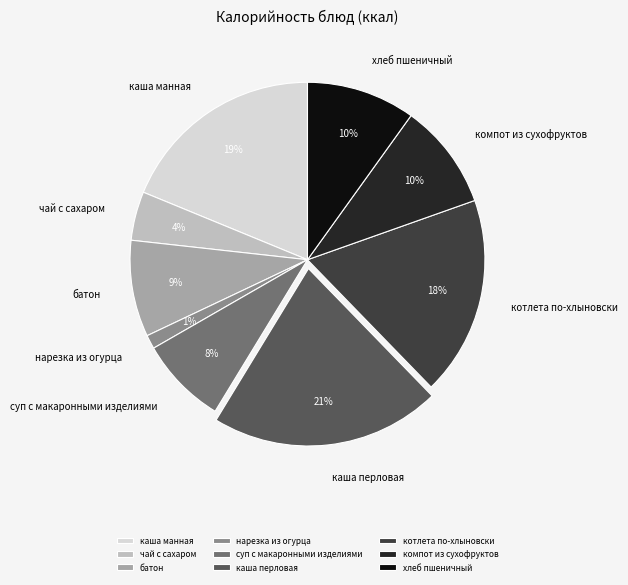

To the nearest percent, what percentage of the pie is чай с сахаром?

4%